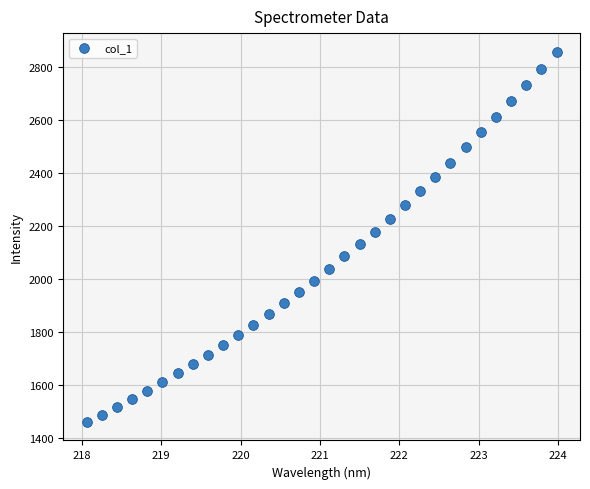

What is the range of Y values (max minus min)?

1400.3